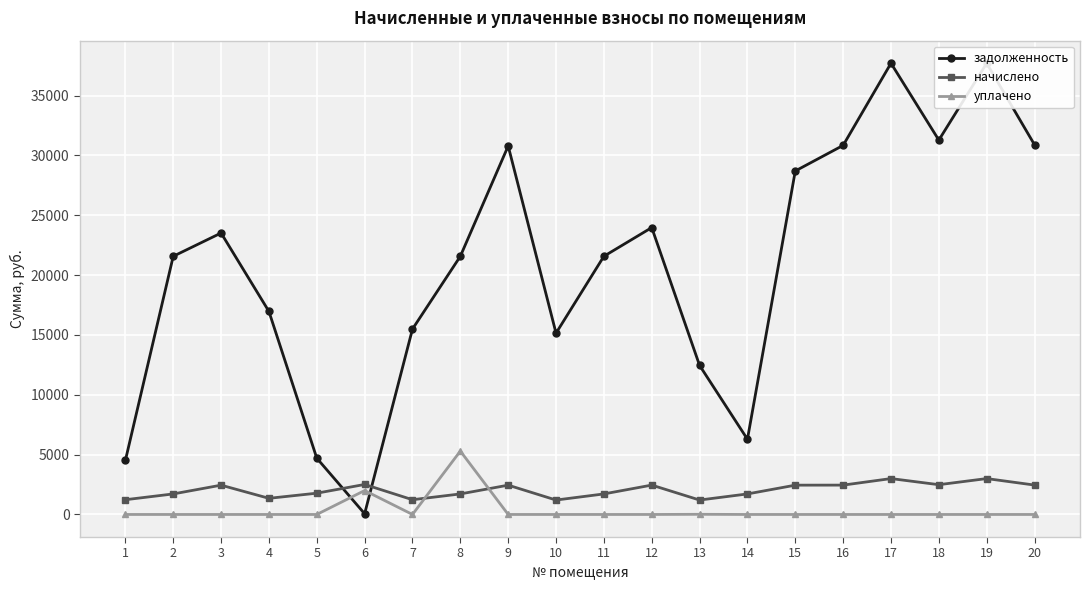

Reading left to right, what are all the values shown in this chart?

задолженность: 4514.4	21576.7	23521.2	16967.1	4704.6	60.9	15496.0	21576.7	30796.0	15152.7	21576.7	23975.8	12455.0	6285.8	28705.1	30844.8	37710.2	31286.3	37710.2	30893.9
начислено: 1232.4	1716.0	2449.2	1349.4	1778.4	2507.7	1232.4	1716.0	2449.2	1205.1	1716.0	2454.7	1205.1	1716.0	2449.2	2453.1	2999.1	2488.2	2999.1	2457.0
уплачено: 0.0	0.0	0.0	0.0	0.0	2000.0	0.0	5297.0	0.0	0.0	0.0	0.0	13.1	0.0	0.0	0.0	0.0	0.0	0.0	0.0